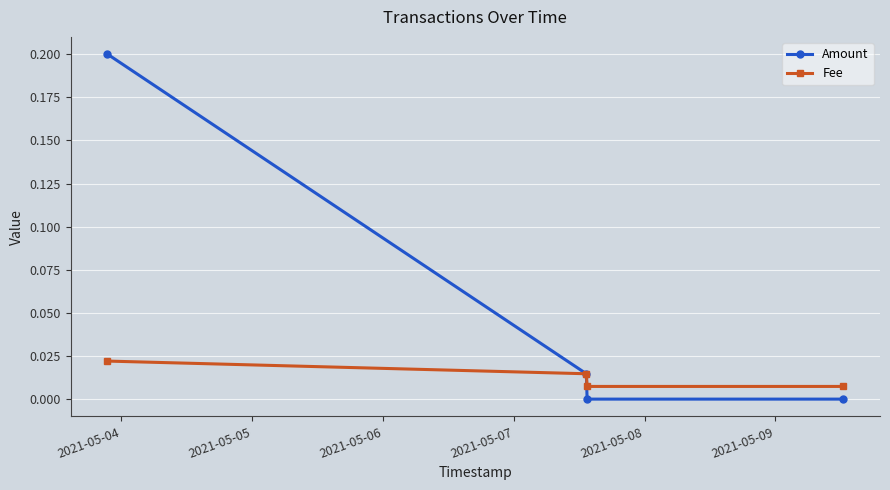

True or false: Amount has more than 1 interior local peaks.

False